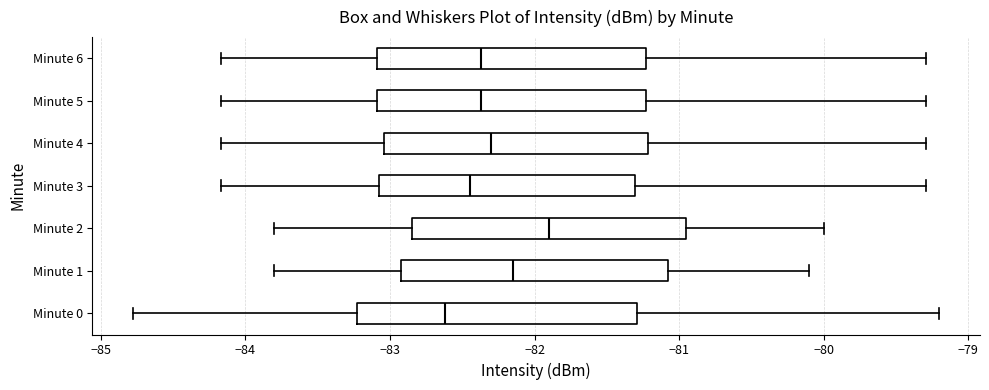

Reading bottom to top, transcribe this box plot: for each box, give where its median line is, the range the box spans, and where its two whiskers end, as read against the x-axis. The values are not printed on the chart, so give them approximately, as read against the axis.

Minute 0: median -82.6, box -83.2 to -81.3, whiskers -84.8 to -79.2
Minute 1: median -82.1, box -82.9 to -81.1, whiskers -83.8 to -80.1
Minute 2: median -81.9, box -82.8 to -80.9, whiskers -83.8 to -80.0
Minute 3: median -82.4, box -83.1 to -81.3, whiskers -84.2 to -79.3
Minute 4: median -82.3, box -83.0 to -81.2, whiskers -84.2 to -79.3
Minute 5: median -82.4, box -83.1 to -81.2, whiskers -84.2 to -79.3
Minute 6: median -82.4, box -83.1 to -81.2, whiskers -84.2 to -79.3